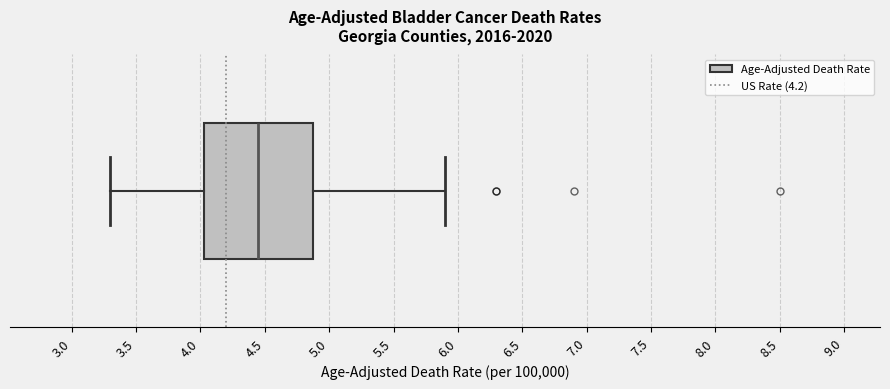

Read this box plot against the x-axis: the position of the median line, the range covered by the box, and the ends of both whiskers. The values are not printed on the chart, so give them approximately, as read against the axis.

median 4.45, box 4.05 to 4.90, whiskers 3.30 to 5.90